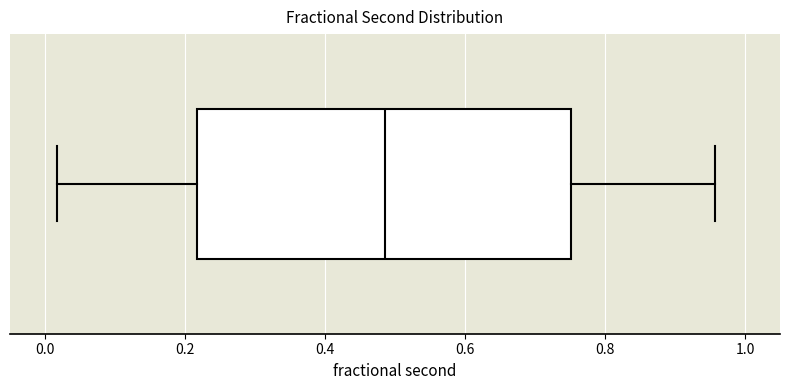

Read this box plot against the x-axis: the position of the median line, the range covered by the box, and the ends of both whiskers. The values are not printed on the chart, so give them approximately, as read against the axis.

median 0.48, box 0.22 to 0.76, whiskers 0.02 to 0.96